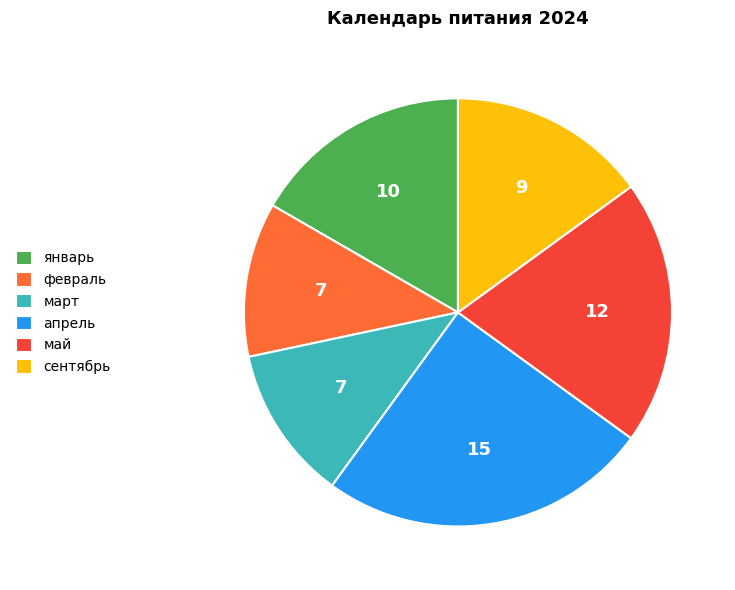

Which has a higher value, май or февраль?

май